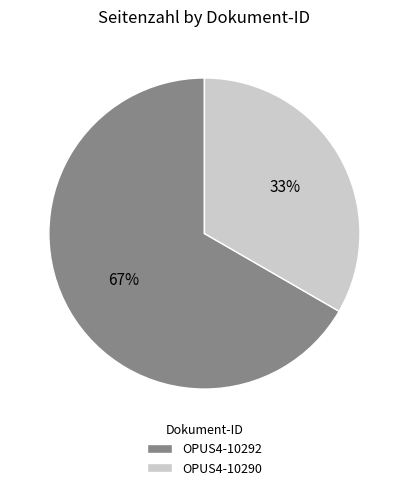

Between OPUS4-10292 and OPUS4-10290, which is larger?

OPUS4-10292